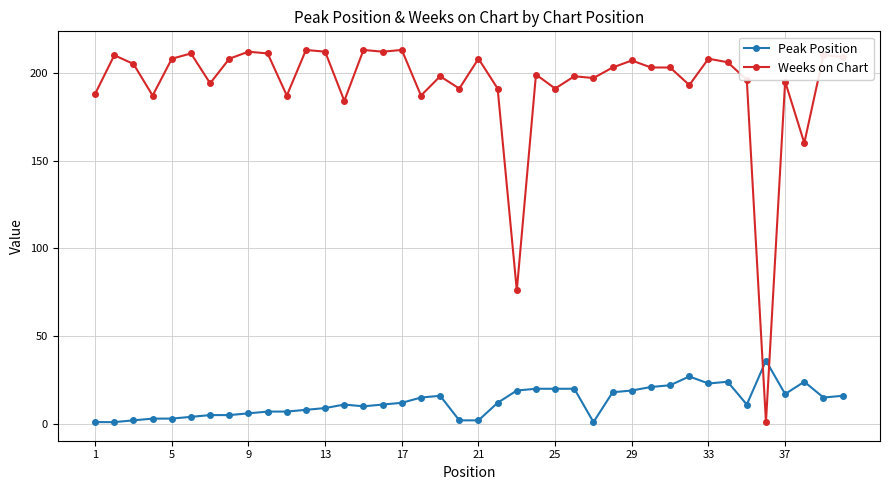

At how many categories does at least one series exceed 120?

38